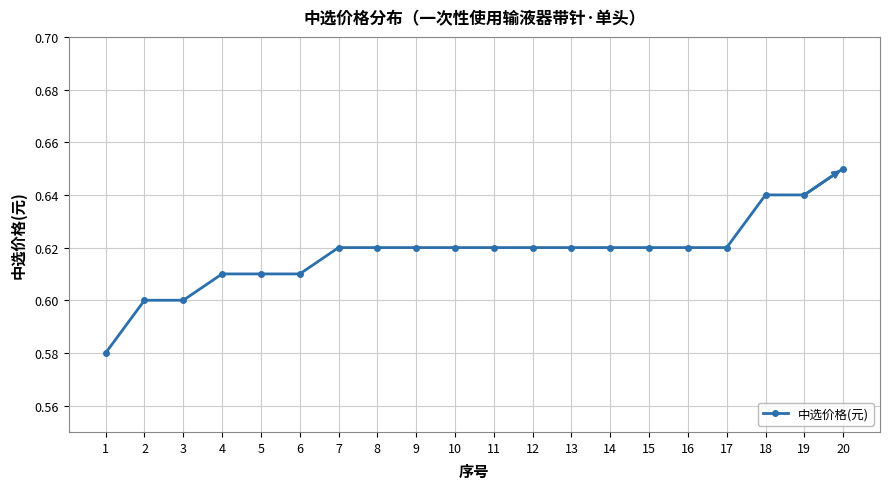

Which category has the highest value across all series?

20